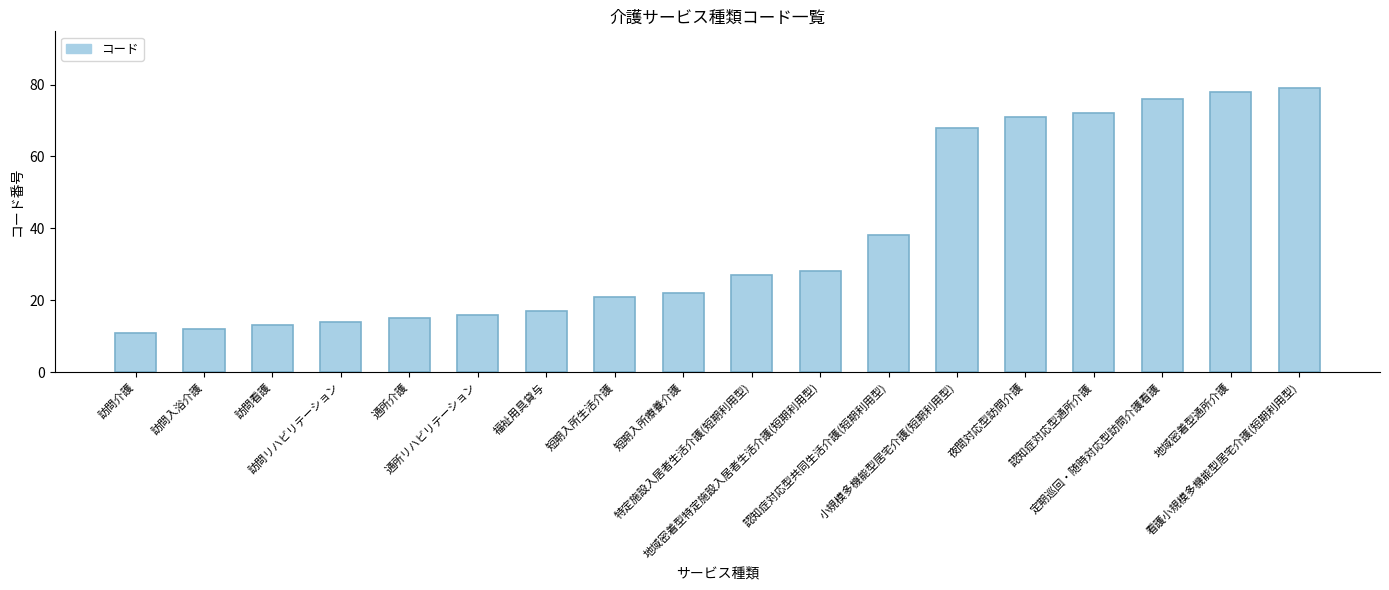

Rank the categories by value from lowest to highest.

訪問介護, 訪問入浴介護, 訪問看護, 訪問リハビリテーション, 通所介護, 通所リハビリテーション, 福祉用具貸与, 短期入所生活介護, 短期入所療養介護, 特定施設入居者生活介護(短期利用型), 地域密着型特定施設入居者生活介護(短期利用型), 認知症対応型共同生活介護(短期利用型), 小規模多機能型居宅介護(短期利用型), 夜間対応型訪問介護, 認知症対応型通所介護, 定期巡回・随時対応型訪問介護看護, 地域密着型通所介護, 看護小規模多機能型居宅介護(短期利用型)